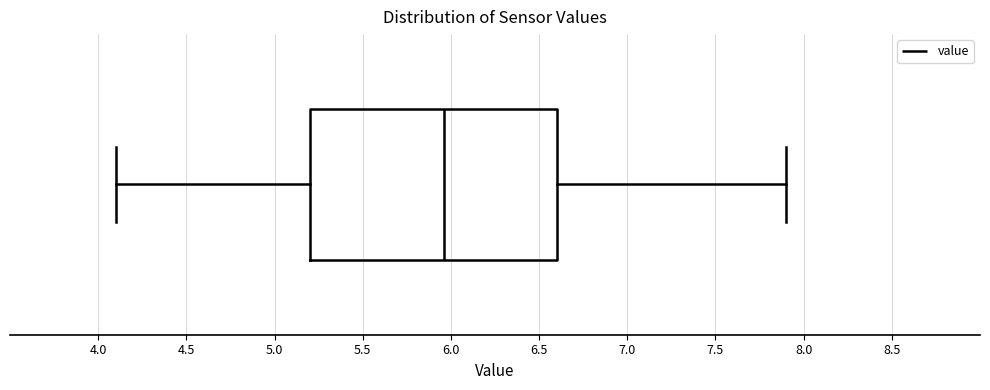

Where is the right edge of the box on the x-axis? The values are not printed on the chart, so give them approximately, as read against the axis.

6.60